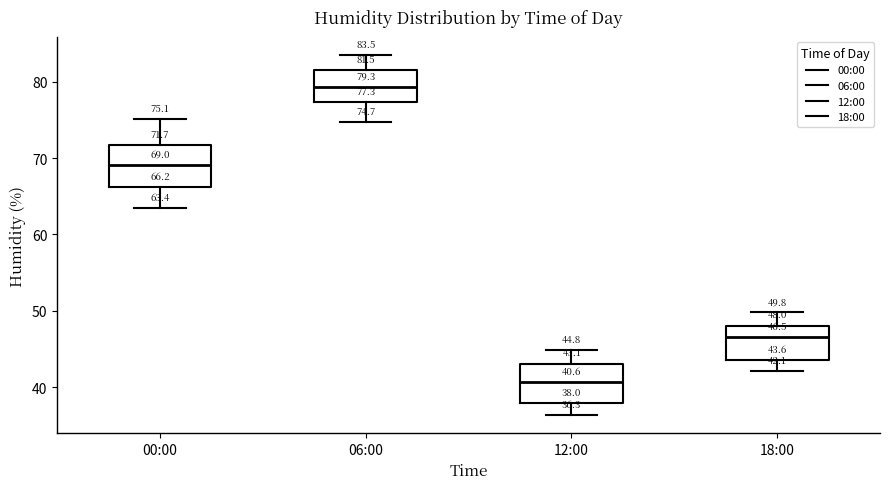

Which box's median line is the highest?

06:00